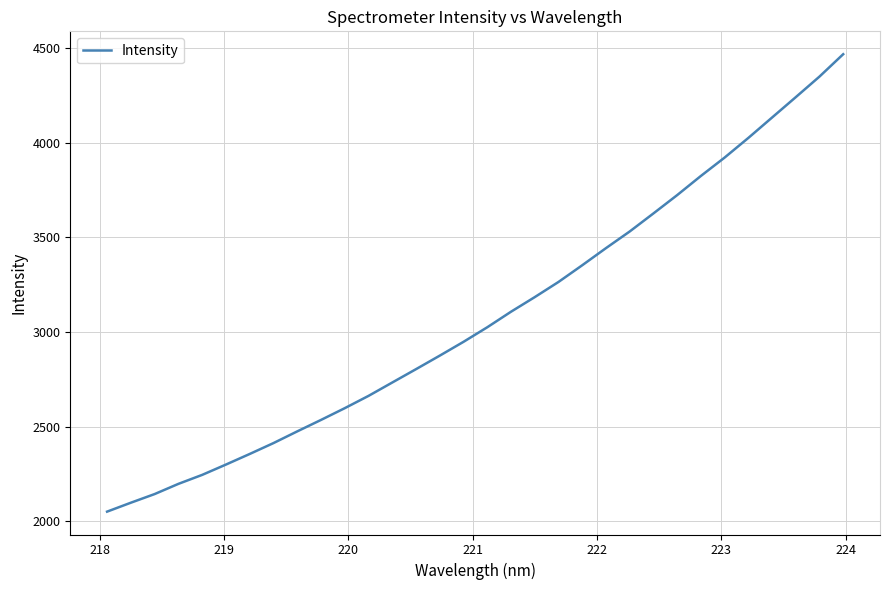

What is the smallest value displayed?

2051.0